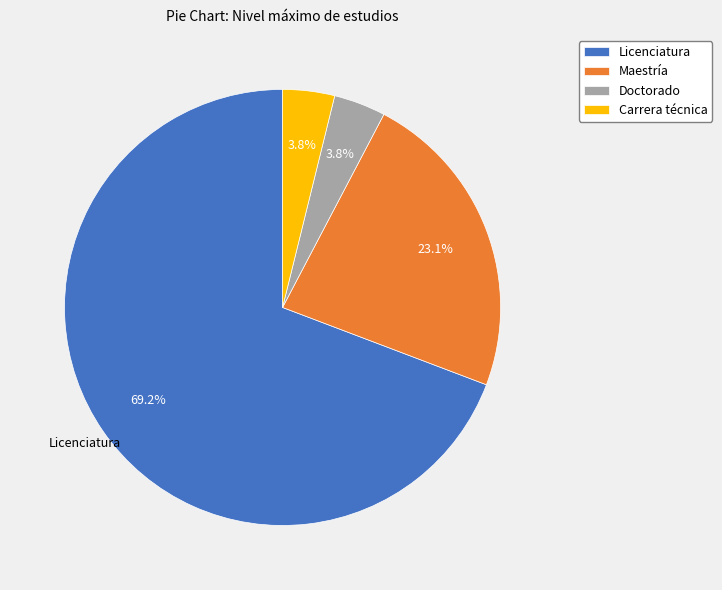

How many segments does this pie chart have?

4